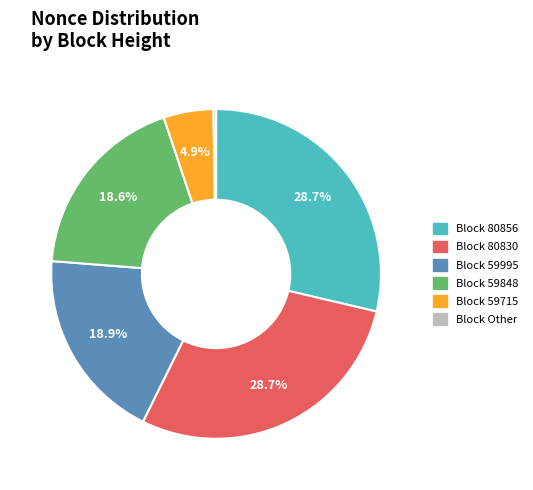

Is there any slice that represents more than half of the pie?

No